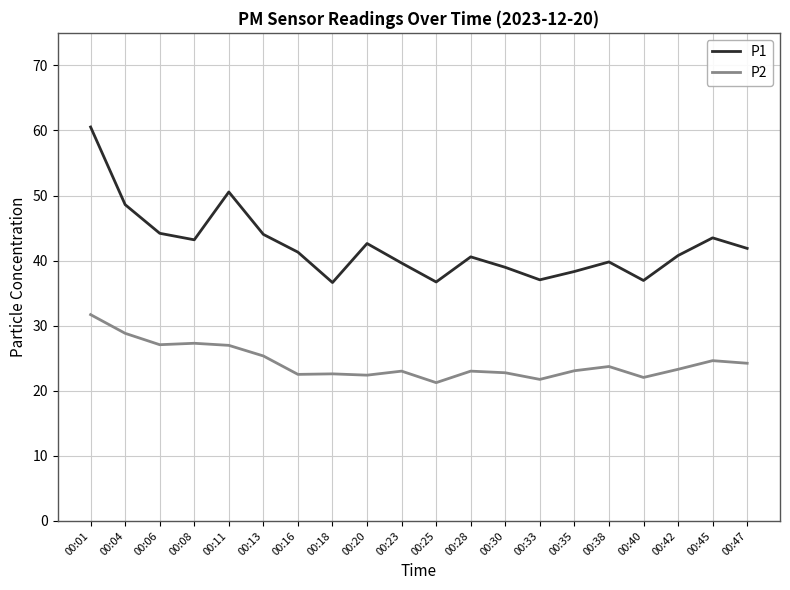

List the series in order of their overall mean, lowest first.

P2, P1